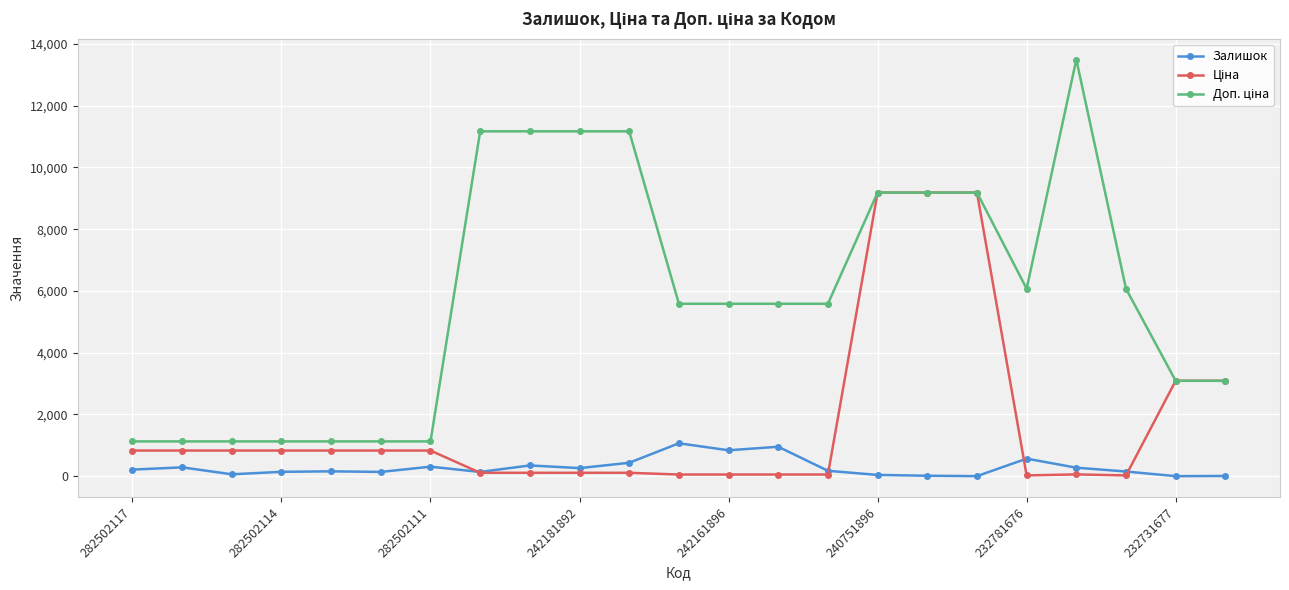

What is the highest value of the Залишок series?

1067.0